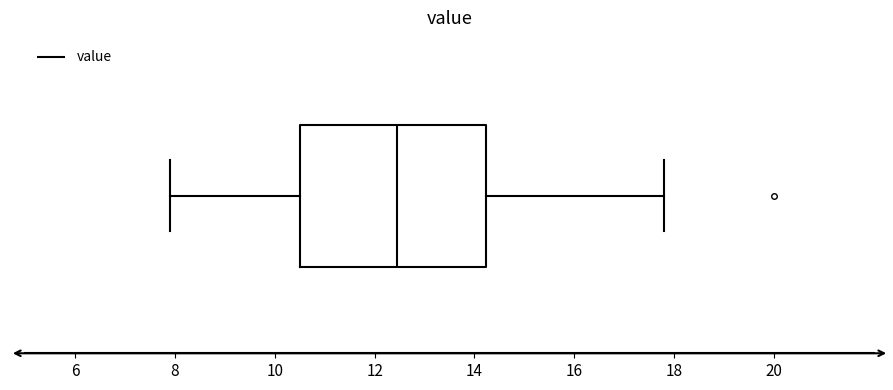

Read this box plot against the x-axis: the position of the median line, the range covered by the box, and the ends of both whiskers. The values are not printed on the chart, so give them approximately, as read against the axis.

median 12.4, box 10.6 to 14.2, whiskers 8.0 to 17.8